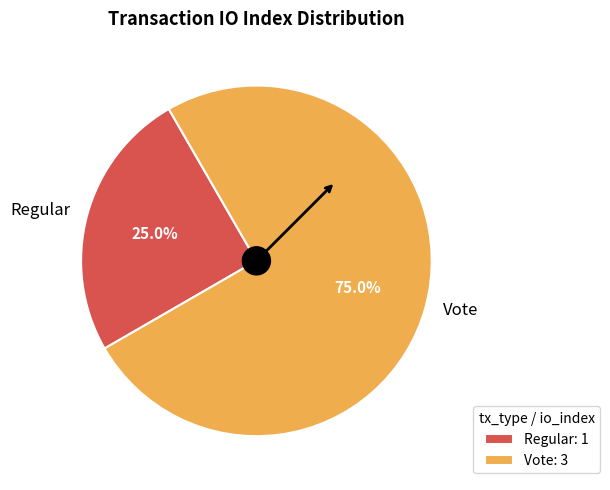

How many slices are in this pie chart?

2